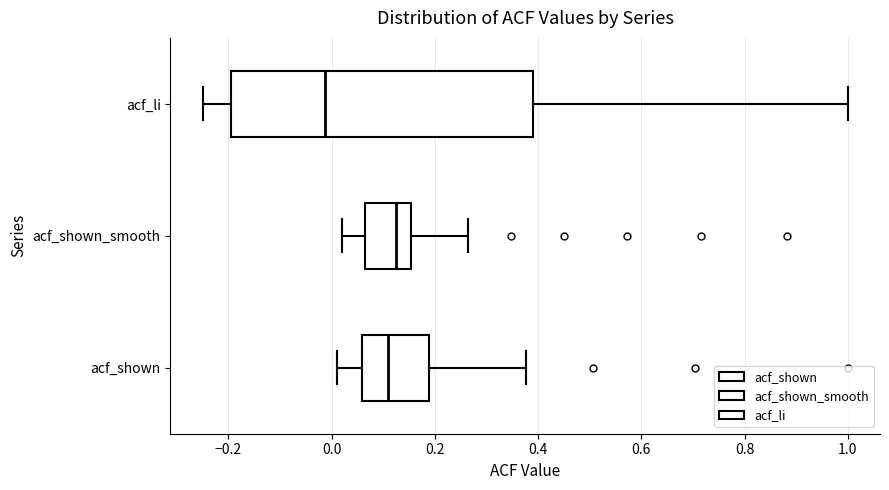

Which box is the widest, from its left edge to its right edge?

acf_li